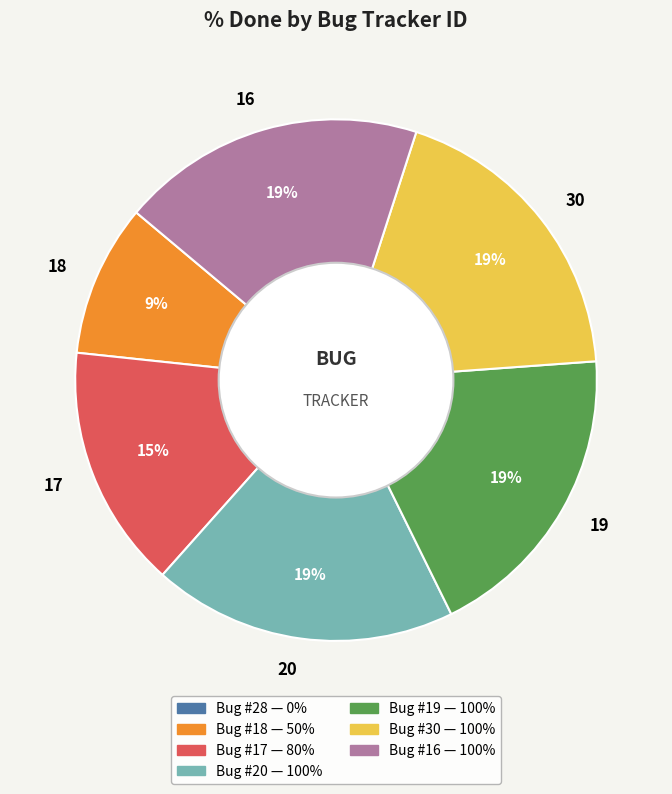

Is the sum of 20 and 18 greater than half?

No